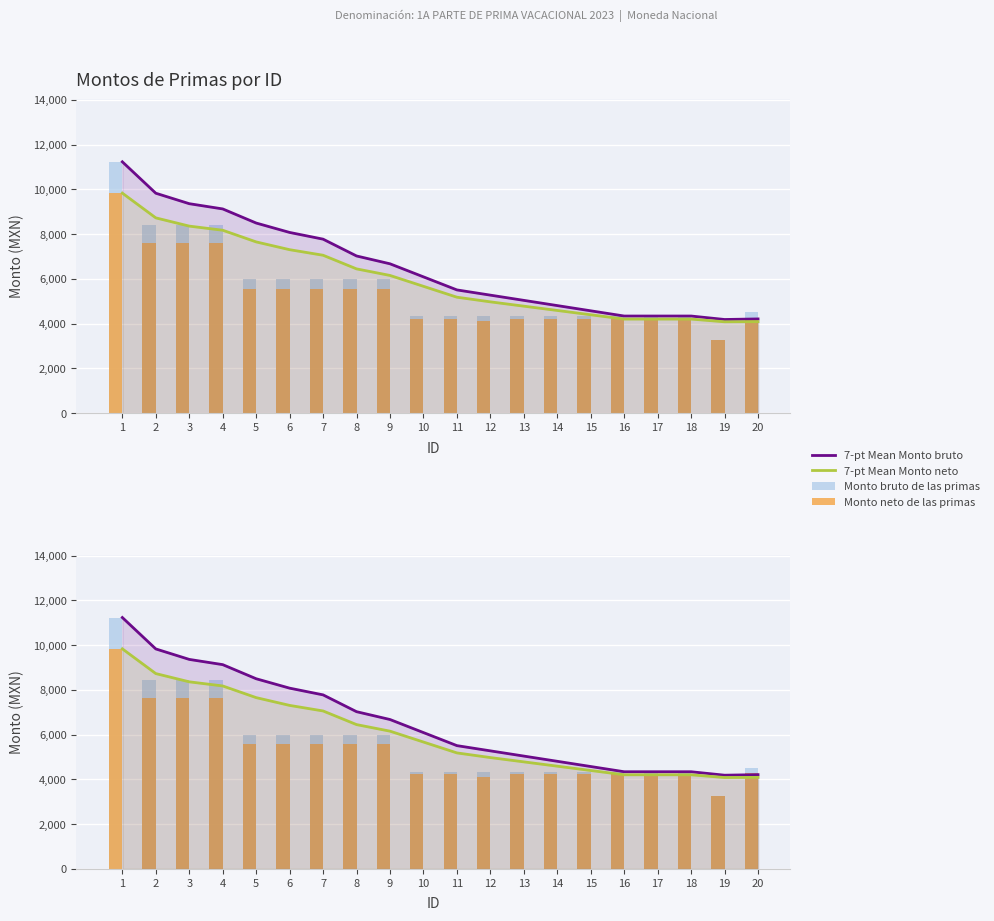

Reading left to right, transcribe all the data shown in this chart.

7-pt Mean Monto bruto: 1=11234.7	2=9830.9	3=9363.0	4=9129.0	5=8498.6	6=8078.3	7=7778.0	8=7026.9	9=6676.9	10=6093.4	11=5510.0	12=5276.6	13=5043.2	14=4809.9	15=4576.5	16=4343.1	17=4343.1	18=4343.1	19=4188.5	20=4213.7
7-pt Mean Monto neto: 1=9835.1	2=8729.6	3=8361.0	4=8176.8	5=7655.4	6=7307.8	7=7059.5	8=6450.1	9=6156.6	10=5670.7	11=5184.8	12=4976.8	13=4784.4	14=4591.9	15=4399.5	16=4207.0	17=4207.0	18=4207.0	19=4085.2	20=4092.1
Monto bruto de las primas: 1=11234.7	2=8427.1	3=8427.1	4=8427.1	5=5976.8	6=5976.8	7=5976.8	8=5976.8	9=5976.8	10=4343.1	11=4343.1	12=4343.1	13=4343.1	14=4343.1	15=4343.1	16=4343.1	17=4343.1	18=4343.1	19=3260.8	20=4519.4
Monto neto de las primas: 1=9835.1	2=7624.0	3=7624.0	4=7624.0	5=5569.7	6=5569.7	7=5569.7	8=5569.7	9=5569.7	10=4222.6	11=4222.6	12=4113.8	13=4222.6	14=4222.6	15=4222.6	16=4222.6	17=4222.6	18=4222.6	19=3260.8	20=4270.9